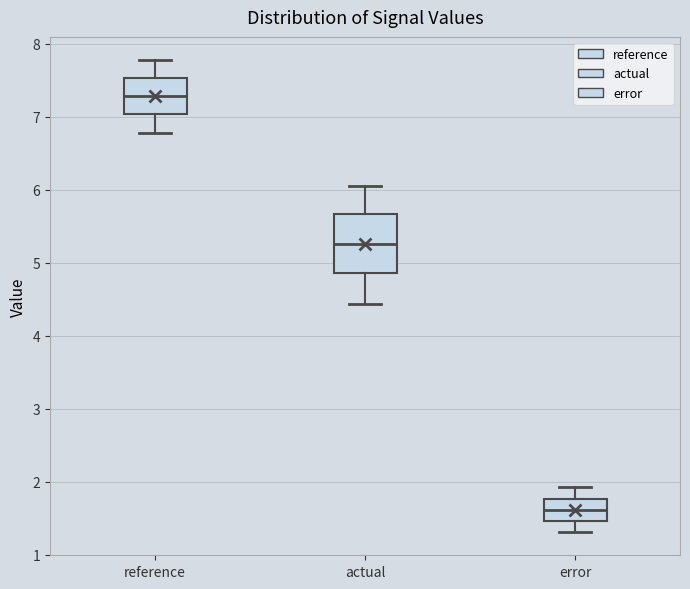

Reading left to right, transcribe this box plot: for each box, give where its median line is, the range the box spans, and where its two whiskers end, as read against the y-axis. The values are not printed on the chart, so give them approximately, as read against the axis.

reference: median 7.3, box 7.0 to 7.5, whiskers 6.8 to 7.8
actual: median 5.3, box 4.9 to 5.7, whiskers 4.4 to 6.1
error: median 1.6, box 1.5 to 1.8, whiskers 1.3 to 1.9